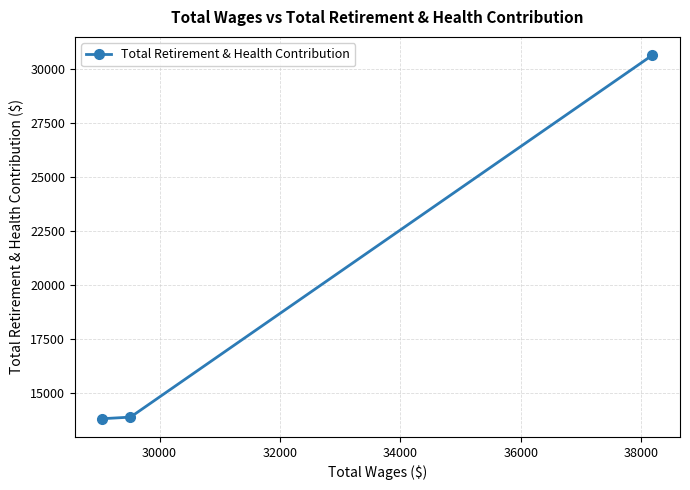

What is the maximum value shown in the chart?

30629